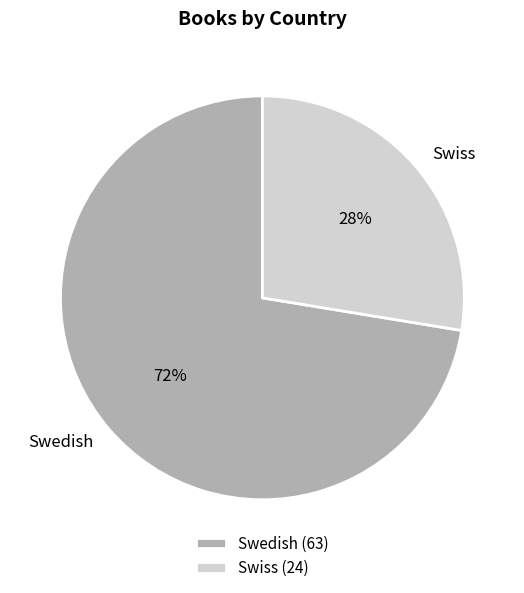

The Swedish slice represents 86% of the pie. True or false?

False